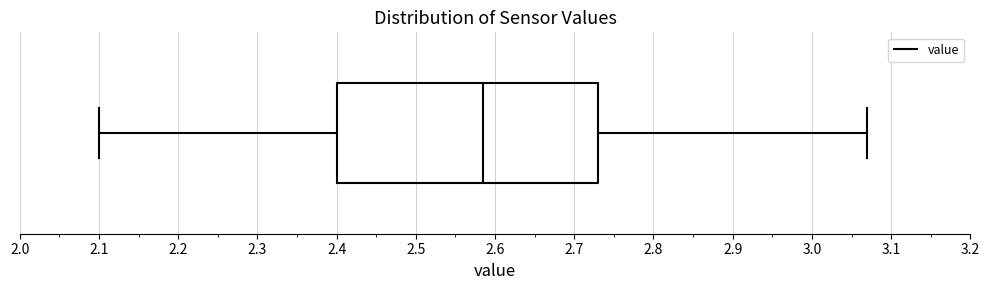

Read this box plot against the x-axis: the position of the median line, the range covered by the box, and the ends of both whiskers. The values are not printed on the chart, so give them approximately, as read against the axis.

median 2.59, box 2.40 to 2.73, whiskers 2.10 to 3.07